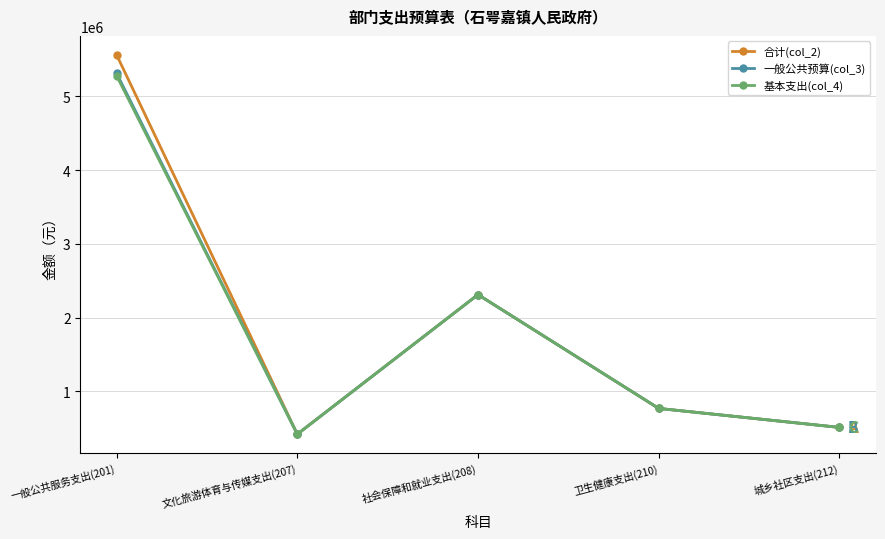

Reading left to right, what are all the values shown in this chart?

合计(col_2): 5562215.5	419628.5	2311731.1	768746.5	511443.8
一般公共预算(col_3): 5312215.5	419628.5	2311731.1	768746.5	511443.8
基本支出(col_4): 5279015.5	419628.5	2311731.1	768746.5	511443.8